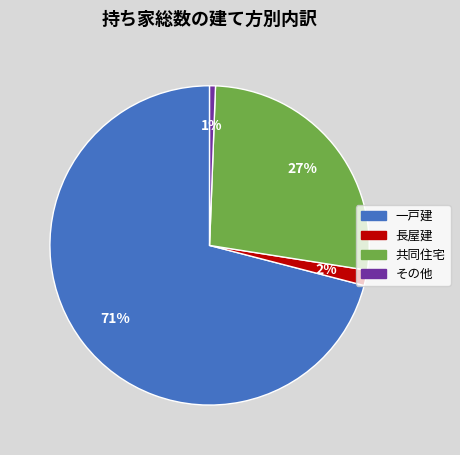

Which category has the biggest portion of the pie?

一戸建